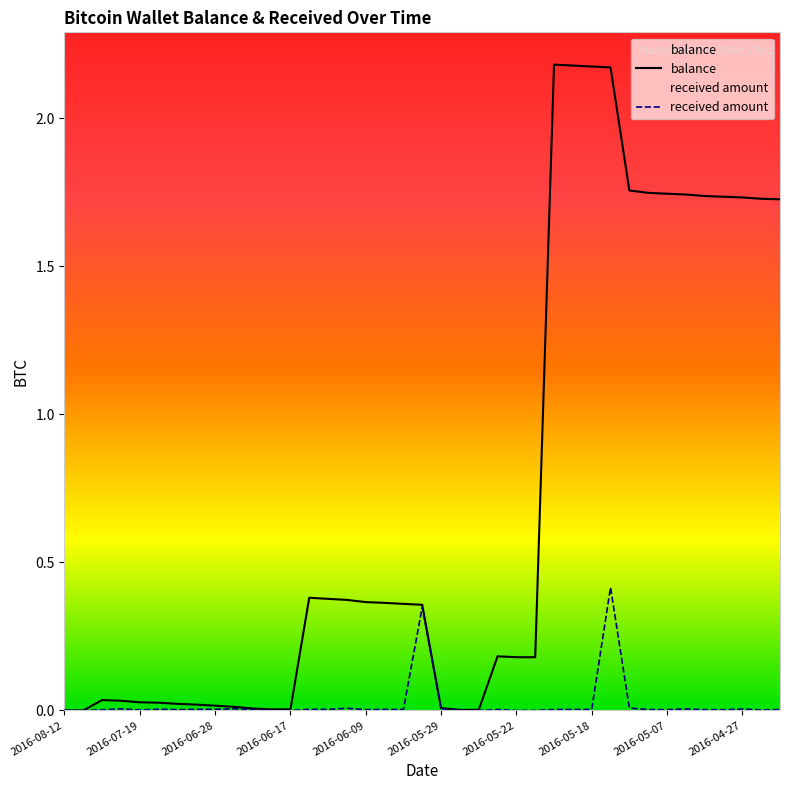

True or false: received amount and balance cross at least once.

False